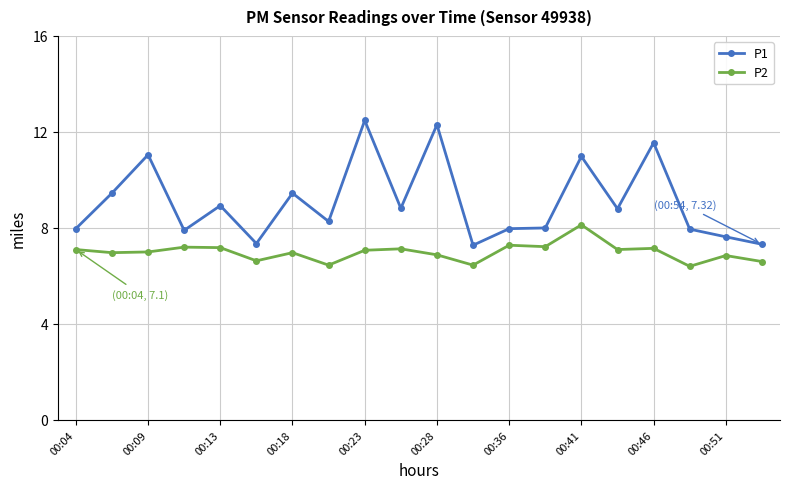

True or false: P2 has more than 0 points higher than both neighbors.

True